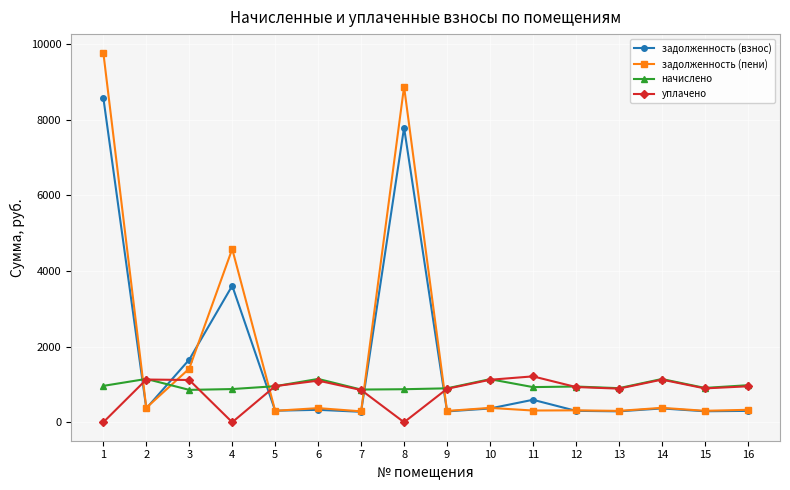

Where is the first local maximum for начислено?

2